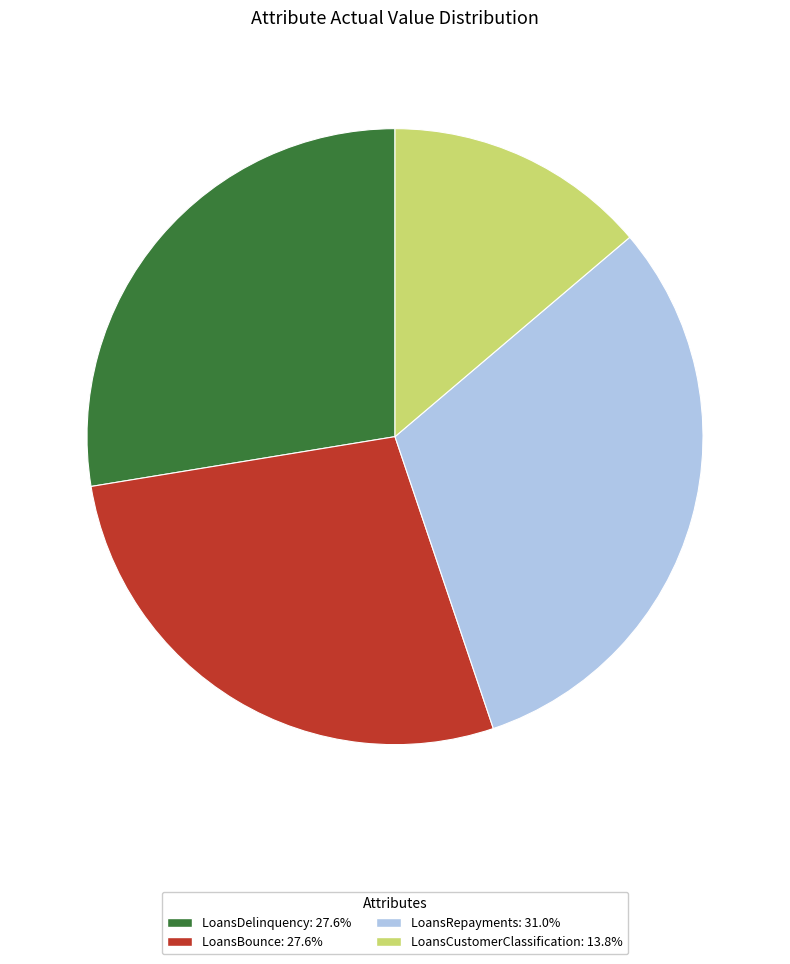

Count the number of slices in the pie.

4